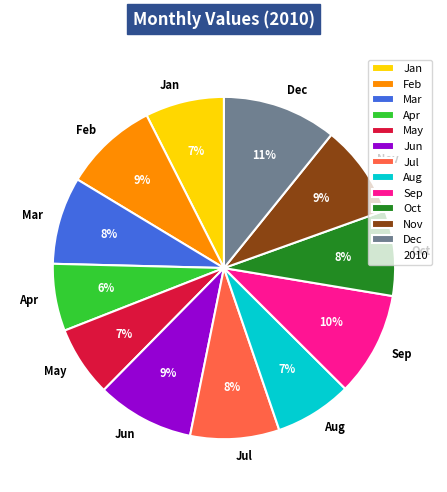

Is Jun the majority of the pie?

No